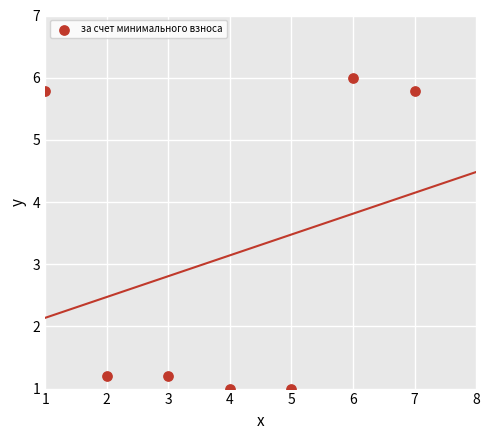

What is the range of X values (max minus min)?

6.0